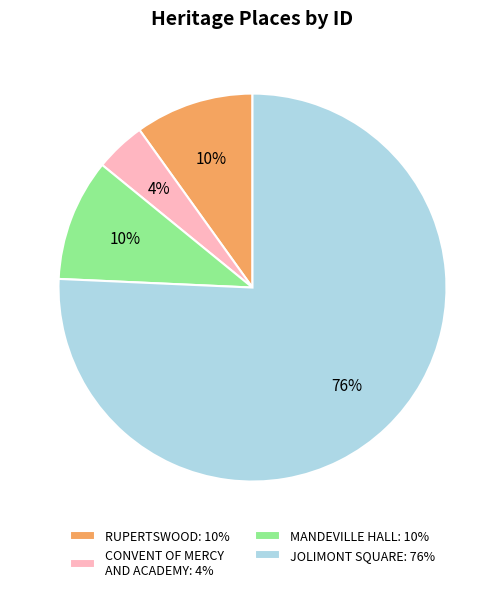

Do CONVENT OF MERCY AND ACADEMY: 4% and MANDEVILLE HALL: 10% together represent more than half of the pie?

No